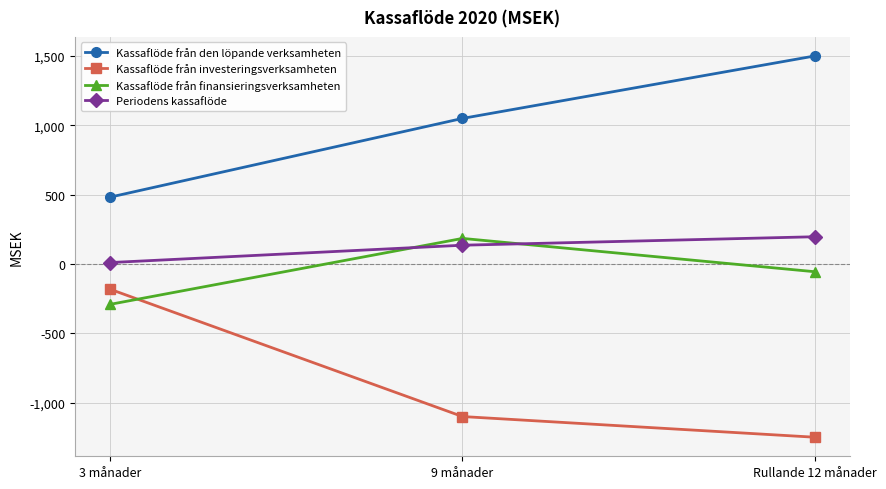

Is it true that Periodens kassaflöde equals 197 at Rullande 12 månader?

True